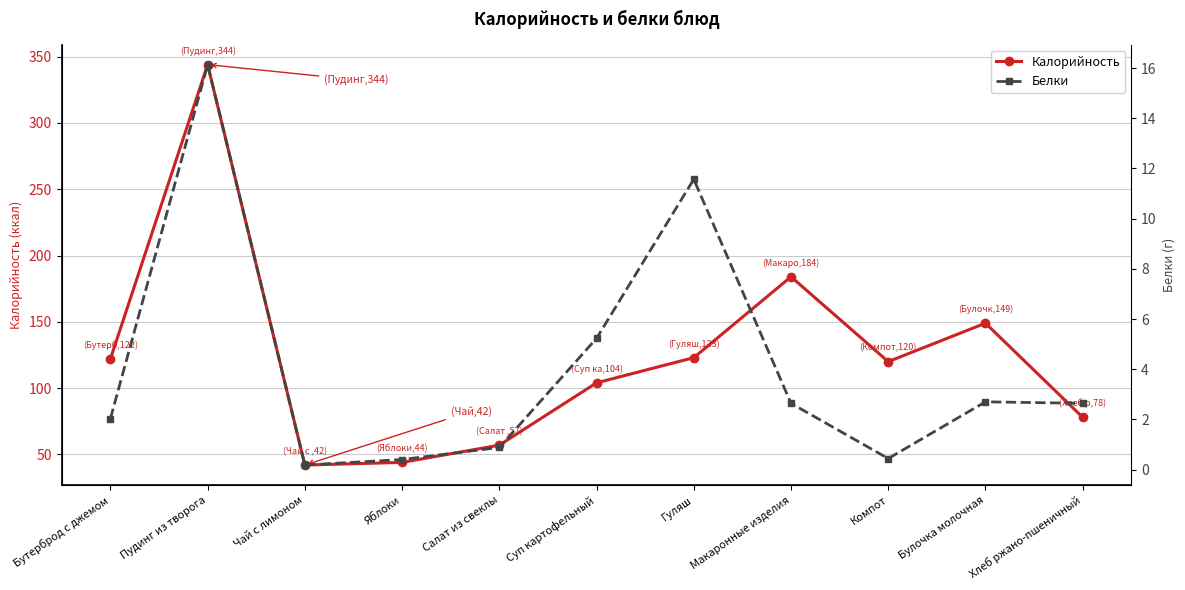

At which label is Белки closest to 8?

Суп картофельный